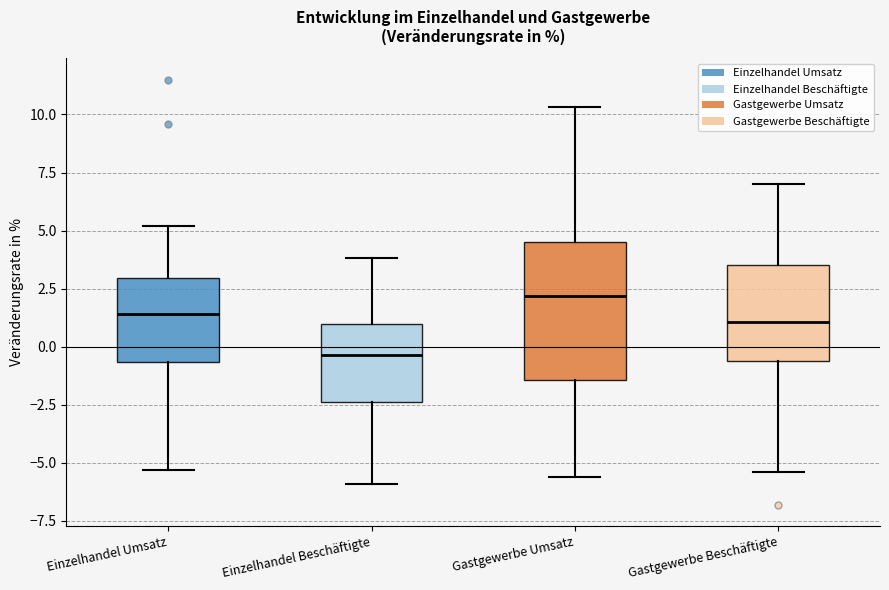

Reading left to right, read every box against the y-axis: the position of its median line, the range the box covers, and the ends of its whiskers. The values are not printed on the chart, so give them approximately, as read against the axis.

Einzelhandel Umsatz: median 1.5, box -0.5 to 3.0, whiskers -5.5 to 5.0
Einzelhandel Beschäftigte: median -0.5, box -2.5 to 1.0, whiskers -6.0 to 4.0
Gastgewerbe Umsatz: median 2.0, box -1.5 to 4.5, whiskers -5.5 to 10.5
Gastgewerbe Beschäftigte: median 1.0, box -0.5 to 3.5, whiskers -5.5 to 7.0